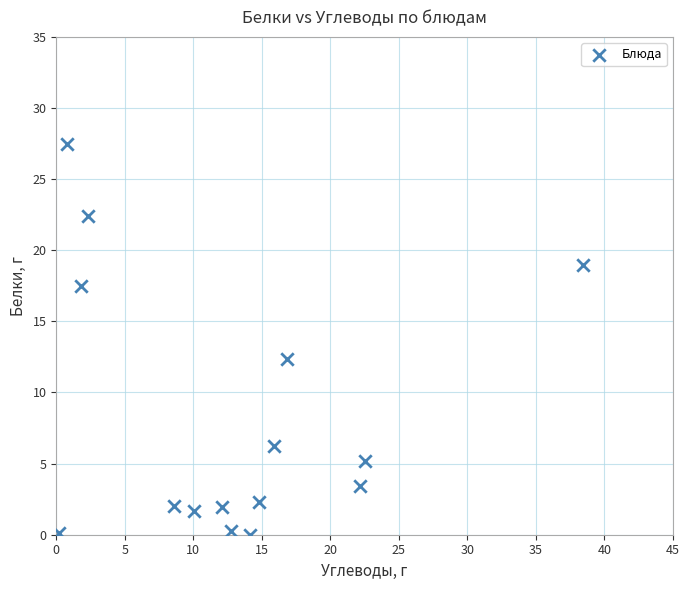

What is the range of X values (max minus min)?

38.2